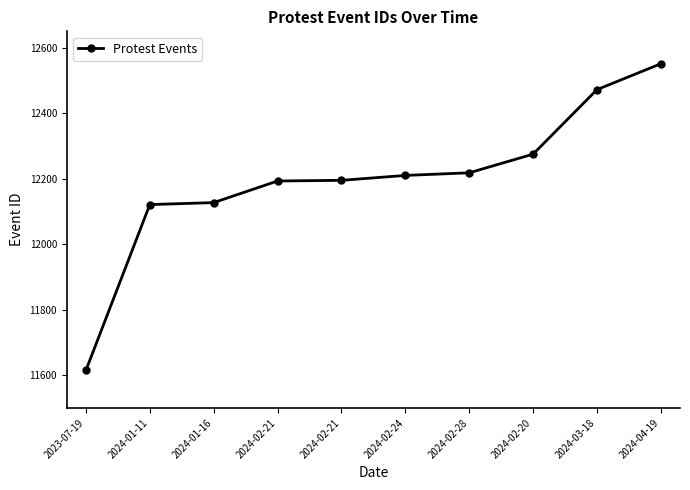

How many values are below 12210?

5